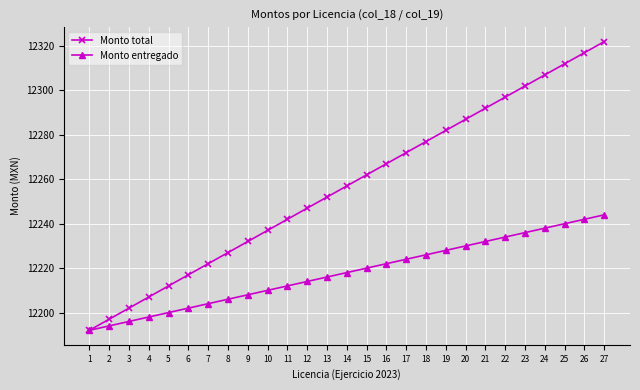

What are all the series names shown in the legend?

Monto total, Monto entregado